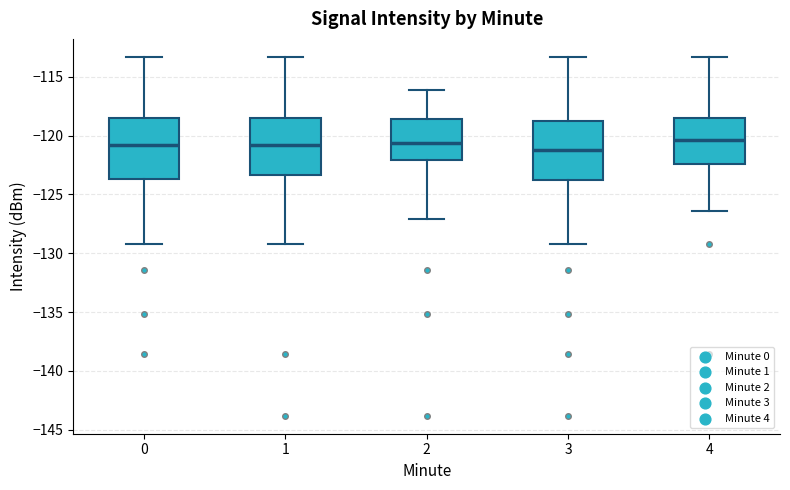

Reading left to right, read every box against the y-axis: the position of its median line, the range the box covers, and the ends of its whiskers. The values are not printed on the chart, so give them approximately, as read against the axis.

0: median -121.0, box -123.5 to -118.5, whiskers -129.0 to -113.5
1: median -121.0, box -123.5 to -118.5, whiskers -129.0 to -113.5
2: median -120.5, box -122.0 to -118.5, whiskers -127.0 to -116.0
3: median -121.0, box -124.0 to -118.5, whiskers -129.0 to -113.5
4: median -120.5, box -122.5 to -118.5, whiskers -126.5 to -113.5